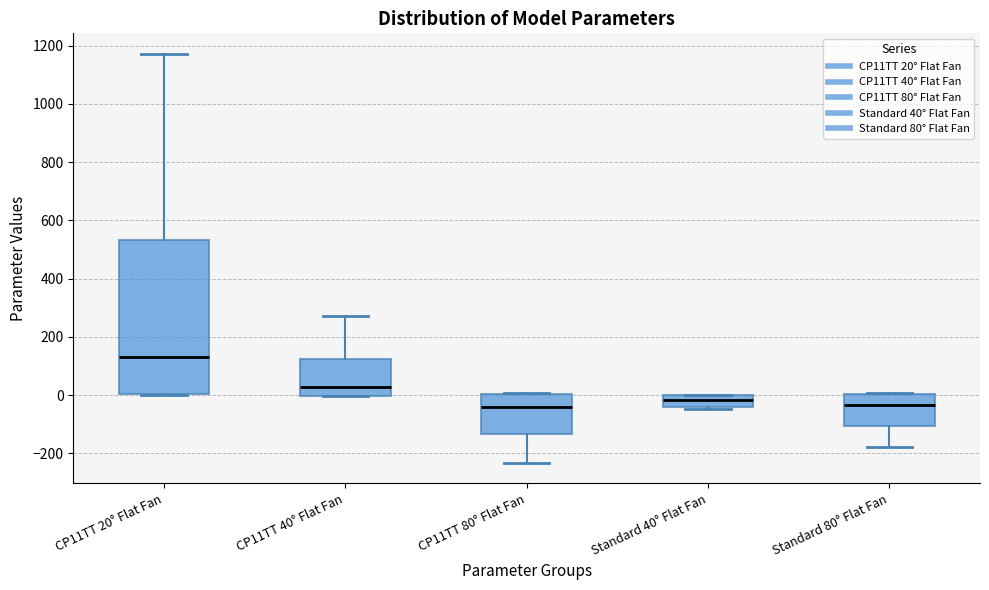

Where is the upper edge of the box for Standard 80° Flat Fan on the y-axis? The values are not printed on the chart, so give them approximately, as read against the axis.

0